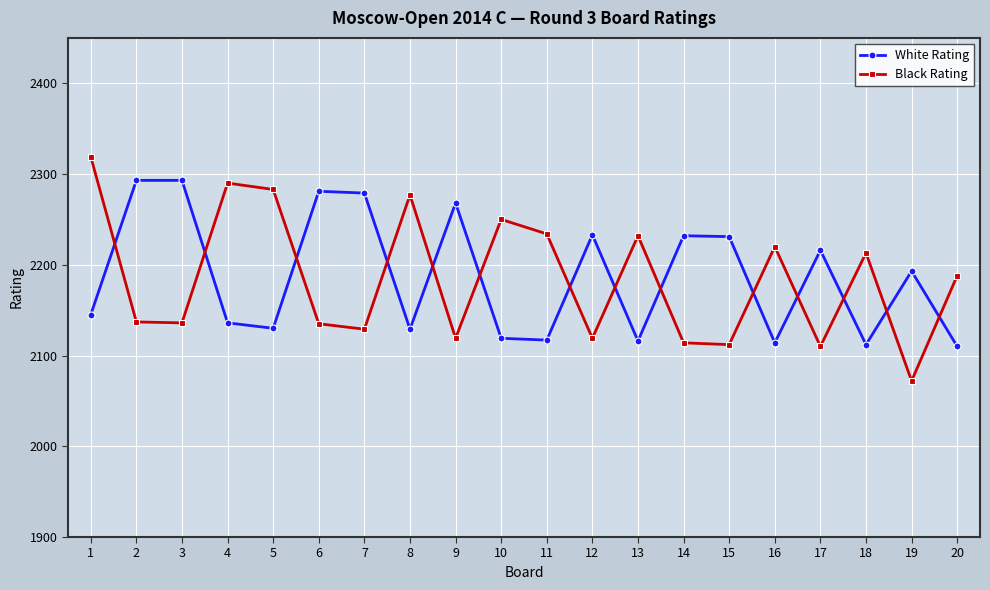

Rank the series by their maximum value, from lowest to highest.

White Rating, Black Rating